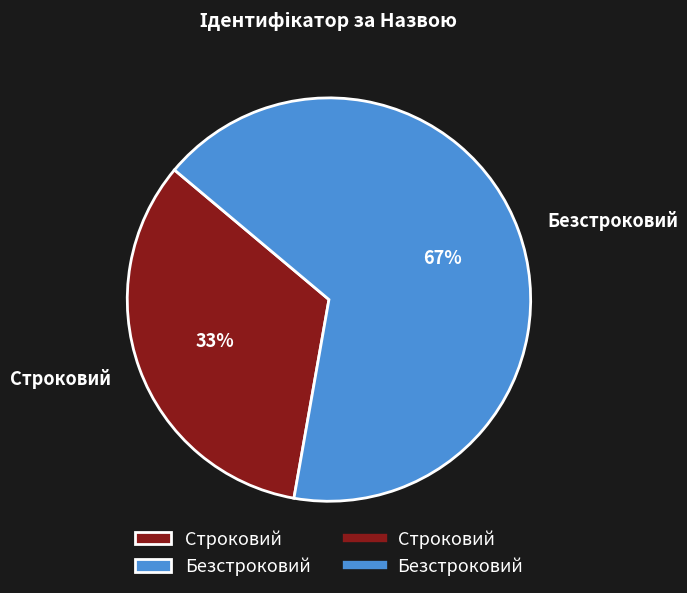

Which category accounts for the majority?

Безстроковий